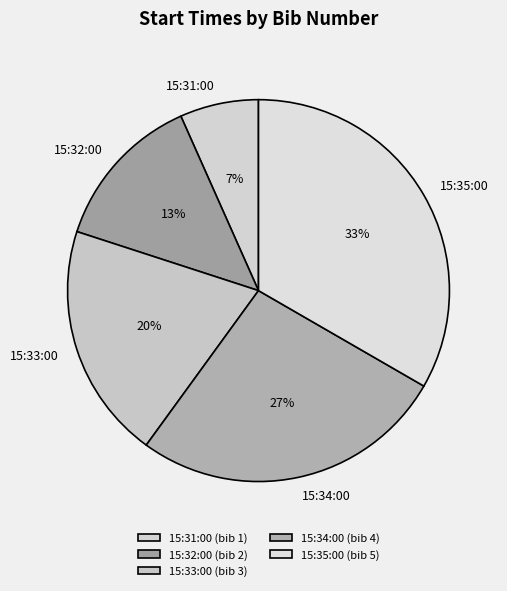

Which has a higher value, 15:33:00 or 15:31:00?

15:33:00